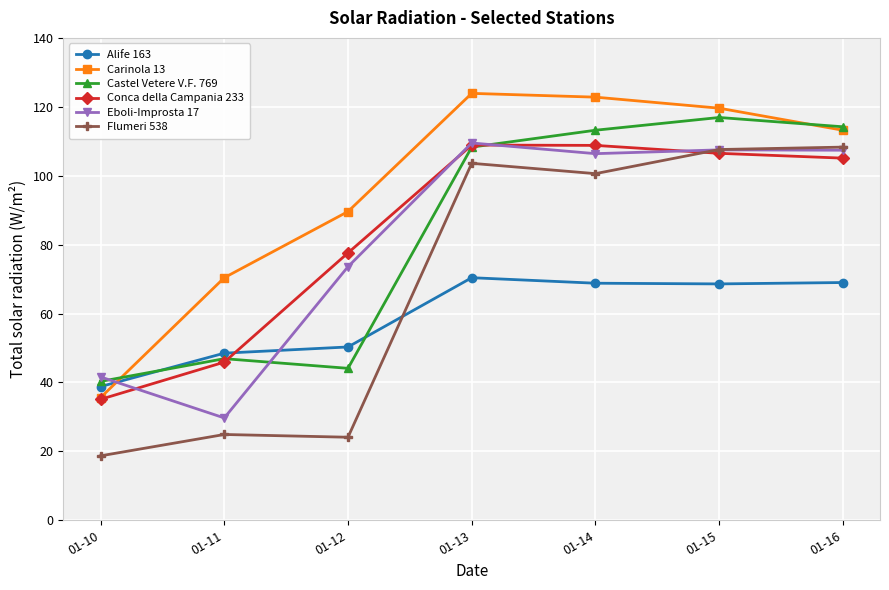

At which category does Castel Vetere V.F. 769 reach its first local valley?

01-12